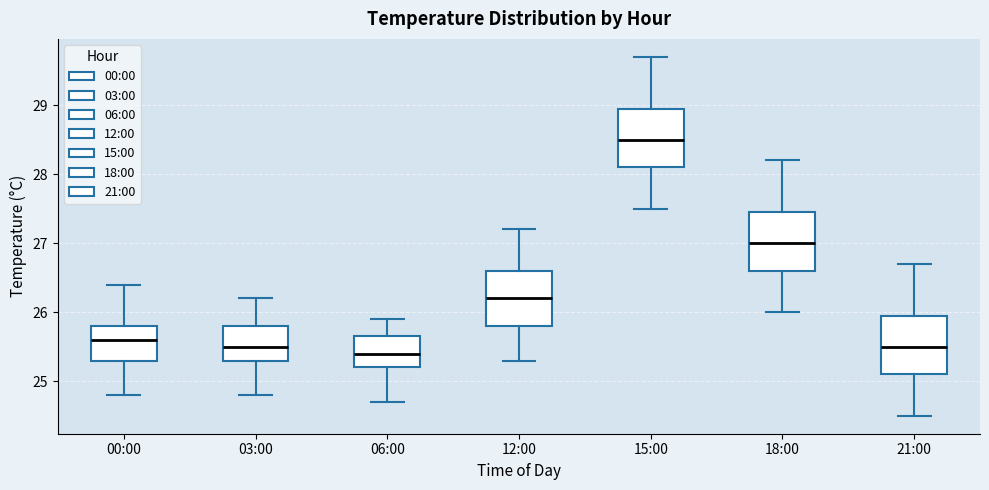

Where is the lower edge of the box for 21:00 on the y-axis? The values are not printed on the chart, so give them approximately, as read against the axis.

25.1